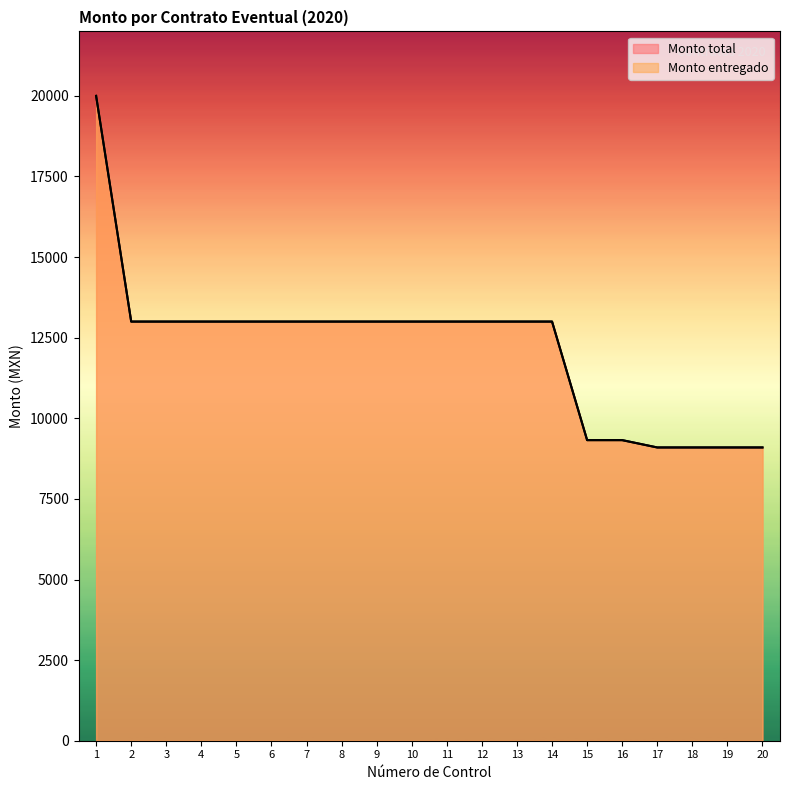

What is the value of the Monto entregado point at the 18th from the left?

9095.8